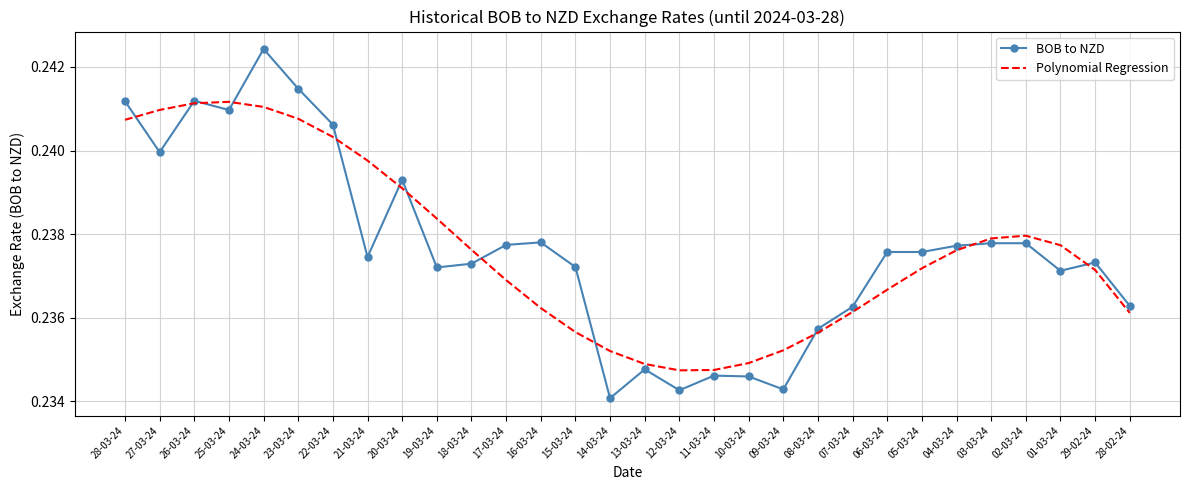

List the series in order of their peak value, highest first.

BOB to NZD, Polynomial Regression